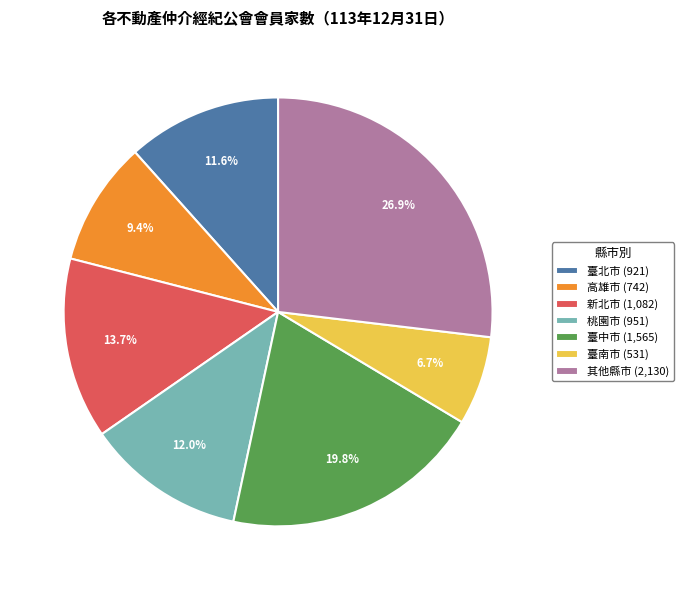

Which slice is the largest?

其他縣市 (2,130)